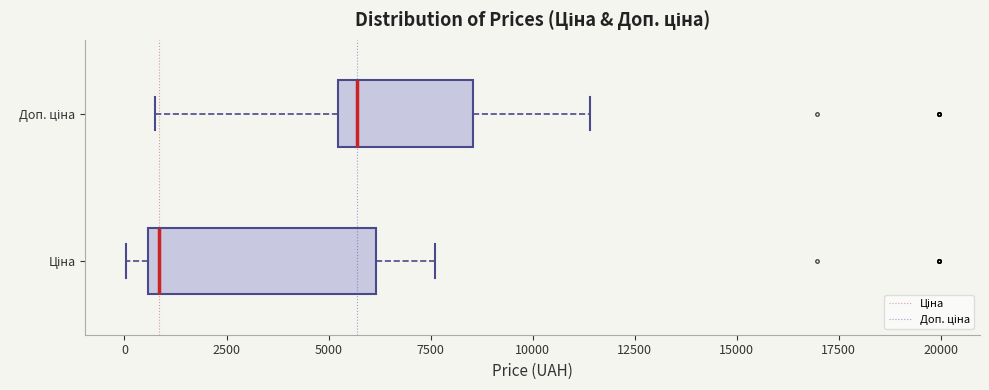

Which box has the furthest to the left median line?

Ціна